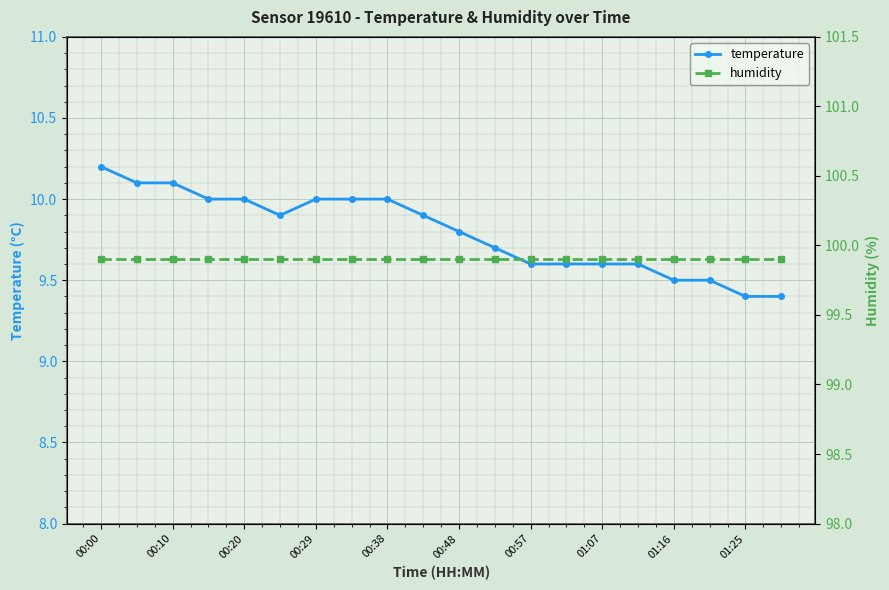

True or false: humidity and temperature cross at least once.

False